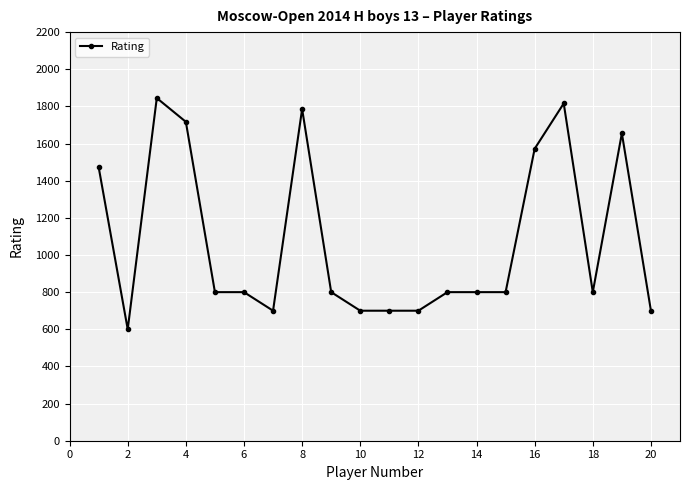

True or false: the data has more than 1 interior local peaks.

True